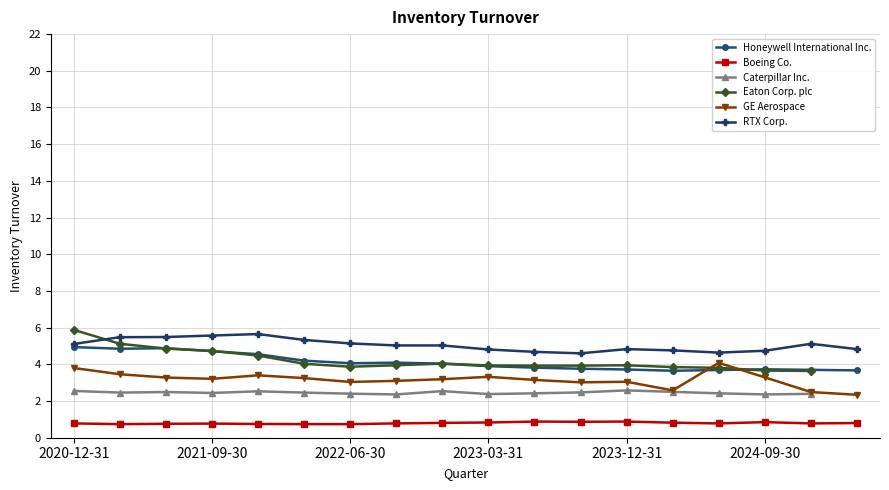

How many values in the GE Aerospace series are below 3?

3